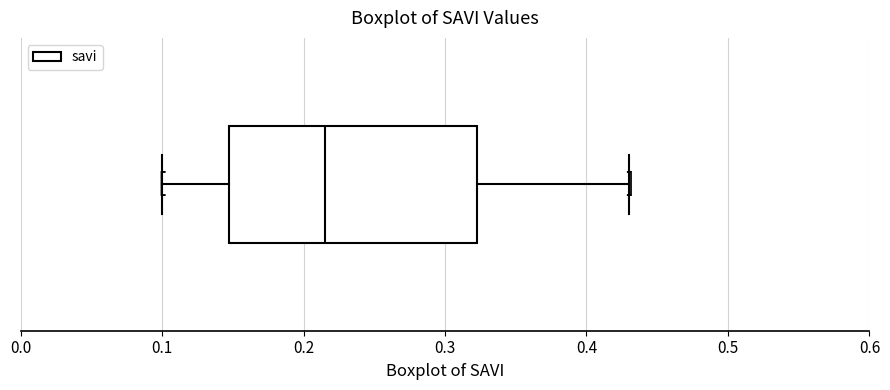

Read this box plot against the x-axis: the position of the median line, the range covered by the box, and the ends of both whiskers. The values are not printed on the chart, so give them approximately, as read against the axis.

median 0.22, box 0.15 to 0.32, whiskers 0.10 to 0.43